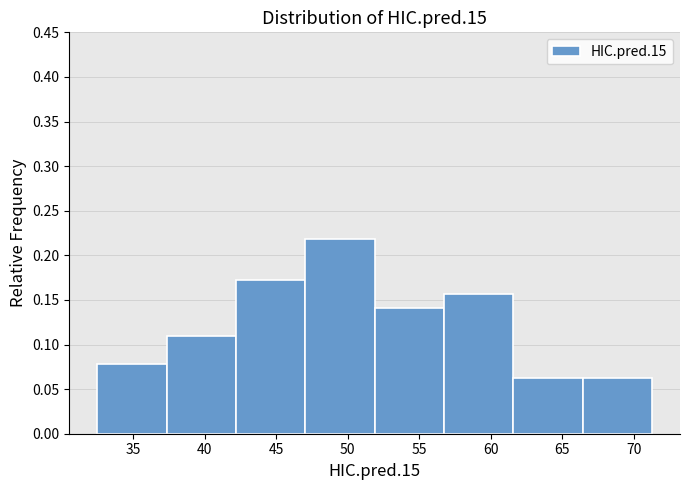

What is the height of the bar covering 66.5 to 71.5 on the x-axis? Neither the bar edges nor the heights are printed on the chart, so give them approximately, as read against the axes.

0.065